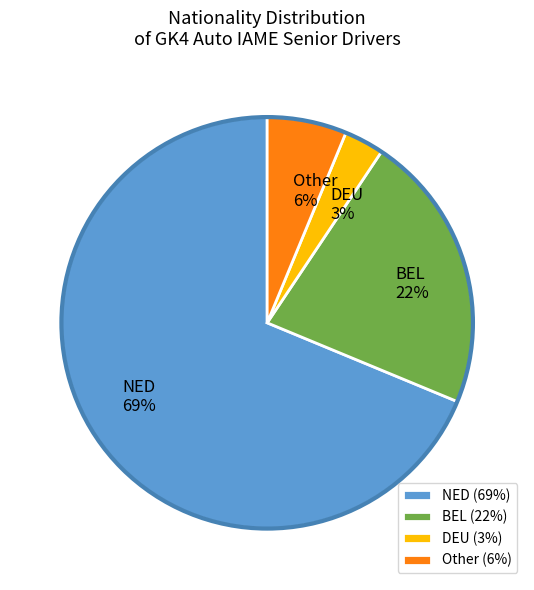

Do DEU (3%) and Other (6%) together represent more than half of the pie?

No